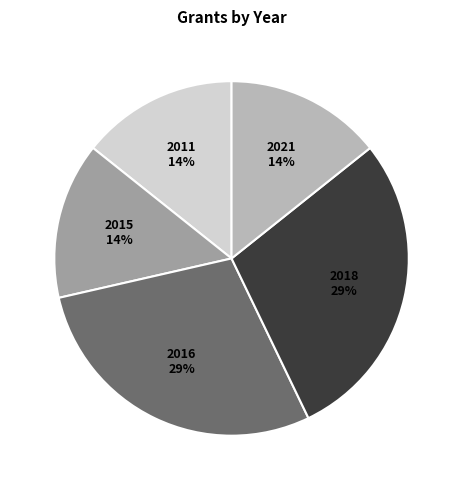

Count the number of slices in the pie.

5